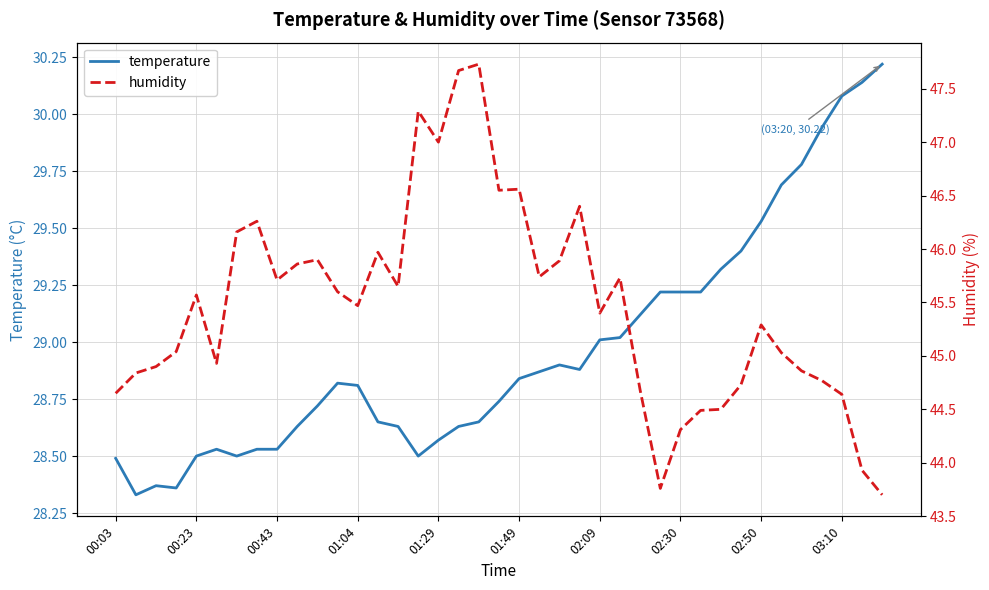

Does the chart display data point markers on the line(s)?

No